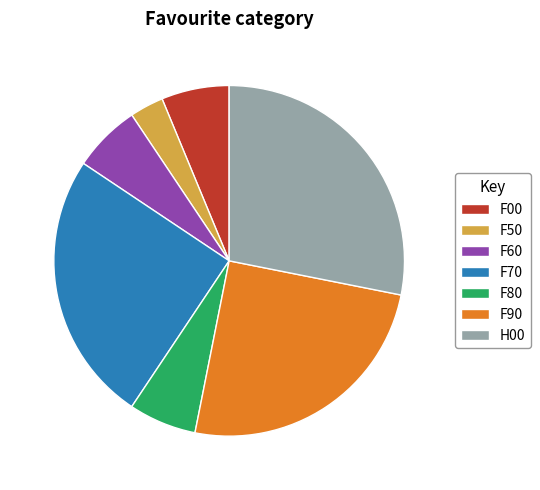

The F80 slice represents 6% of the pie. True or false?

True